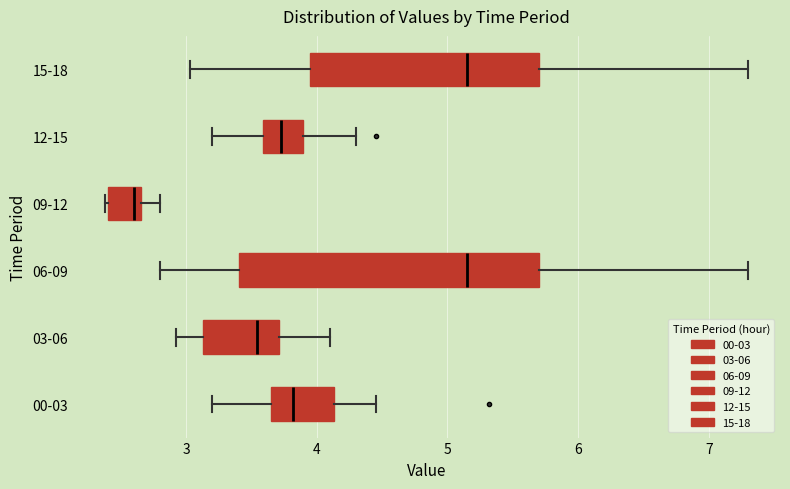

Where is the right edge of the box for 12-15 on the x-axis? The values are not printed on the chart, so give them approximately, as read against the axis.

3.9